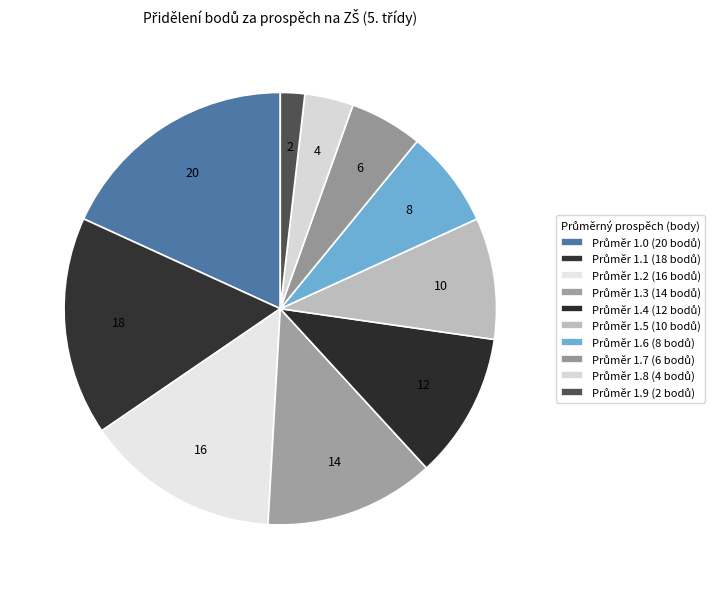

How many slices are in this pie chart?

10